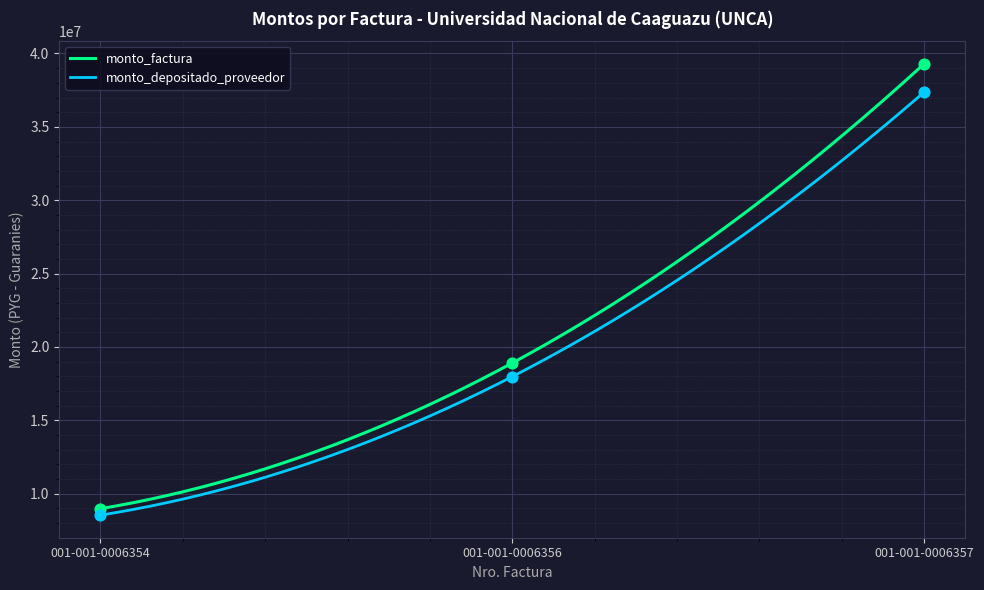

What are all the series names shown in the legend?

monto_factura, monto_depositado_proveedor